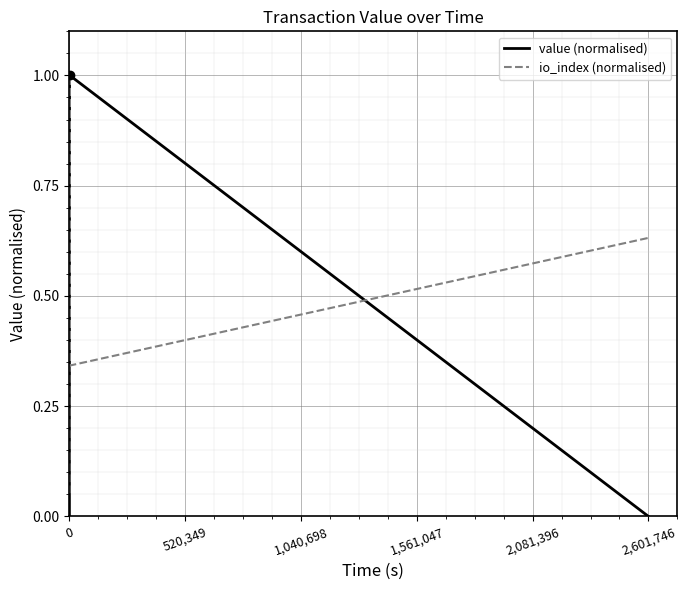

What is the maximum value for value (normalised)?

1.0